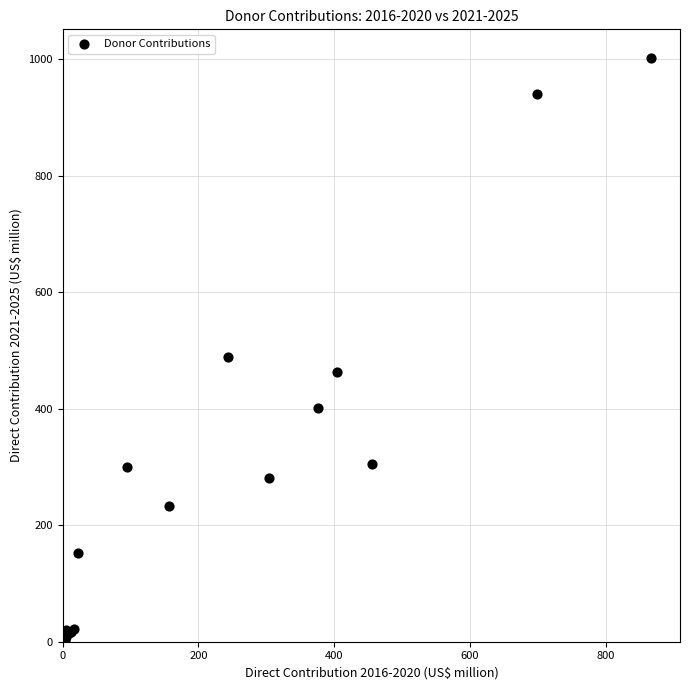

What Y value in the scatter plot is closest to 500?

488.0